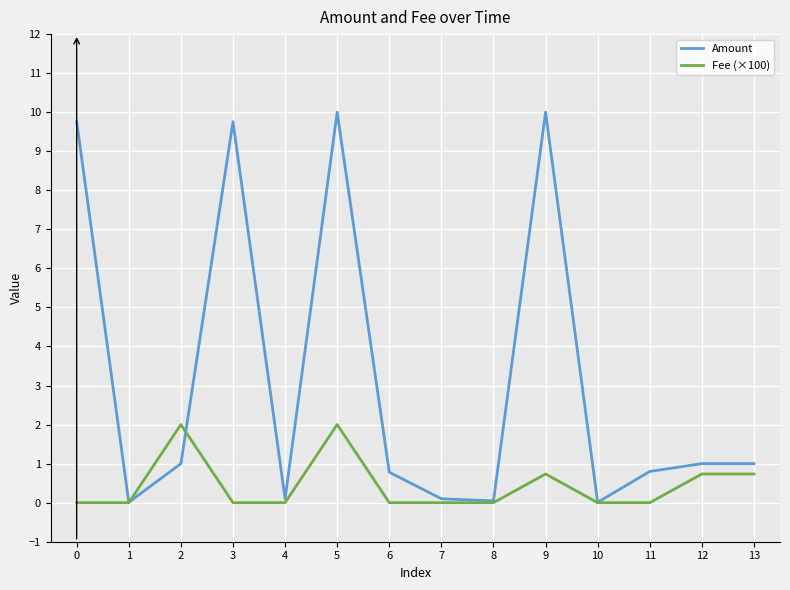

At which category is the sum across all series the highest?

5